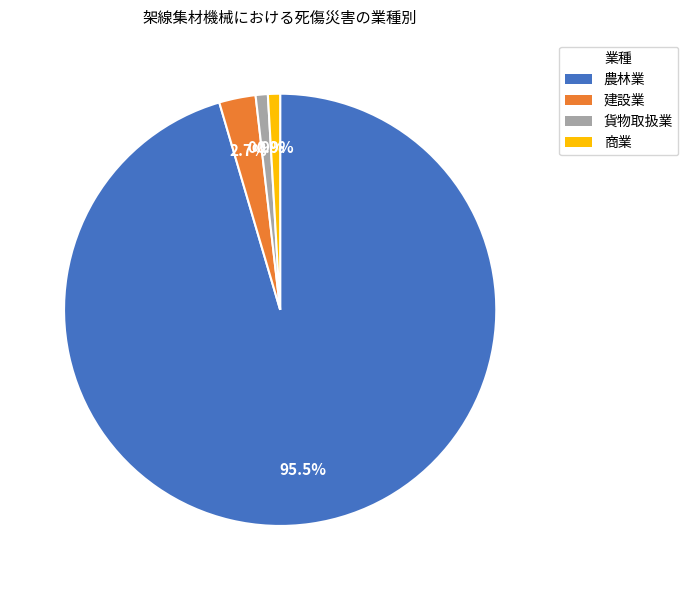

What is the largest slice in the pie chart?

農林業